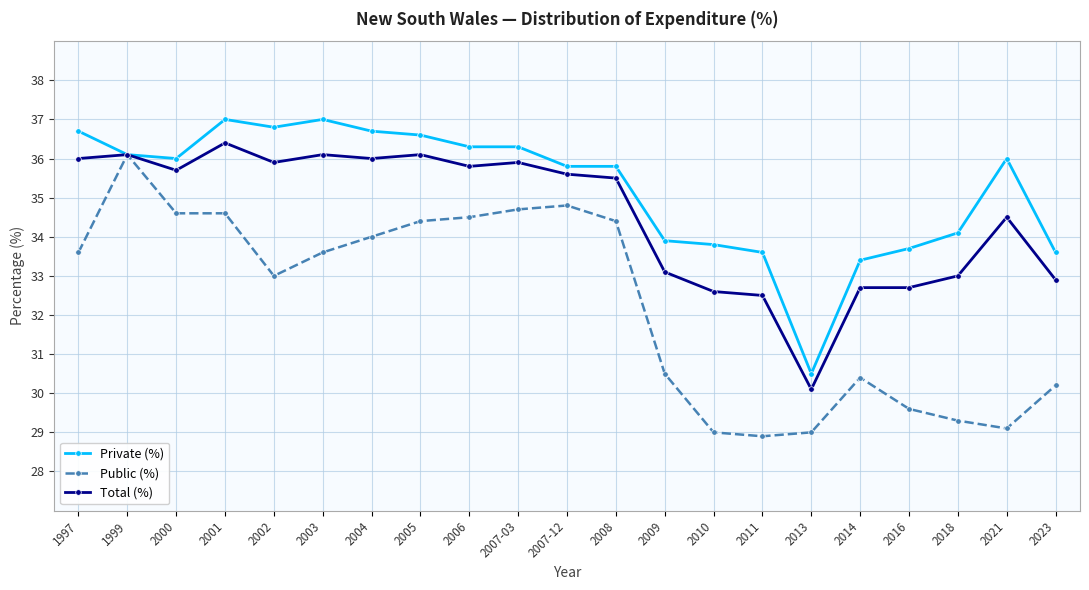

How many lines are shown in the chart?

3